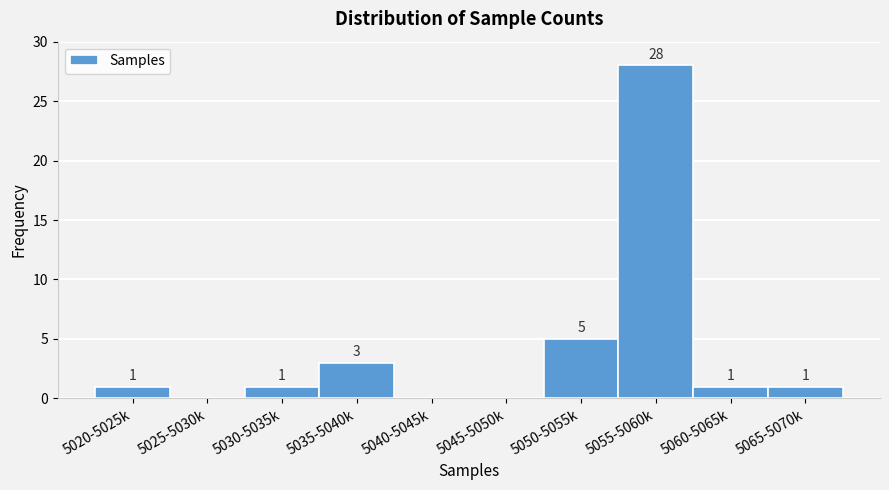

Reading left to right, extract all data points from this chart.

5020-5025k=1	5025-5030k=0	5030-5035k=1	5035-5040k=3	5040-5045k=0	5045-5050k=0	5050-5055k=5	5055-5060k=28	5060-5065k=1	5065-5070k=1